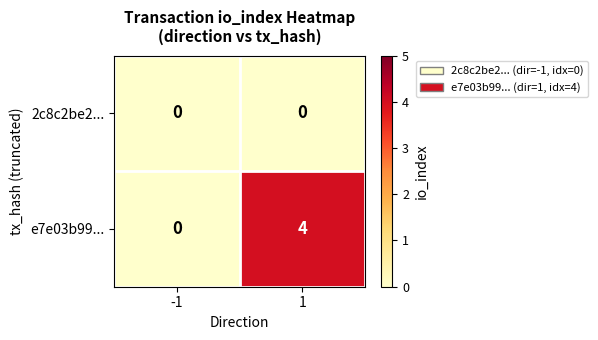

What is the sum of the e7e03b99... values at 1 and -1?

4